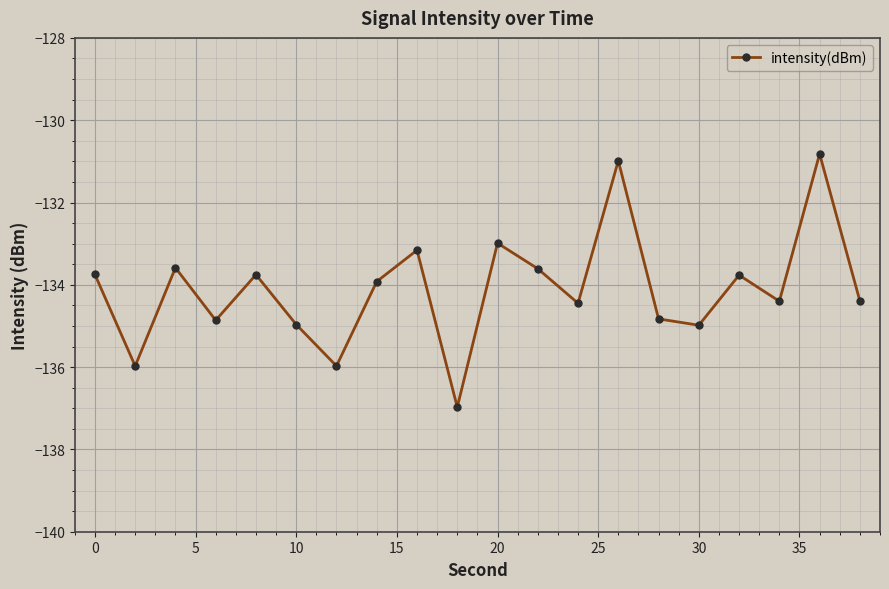

What is the greatest value displayed?

-130.8